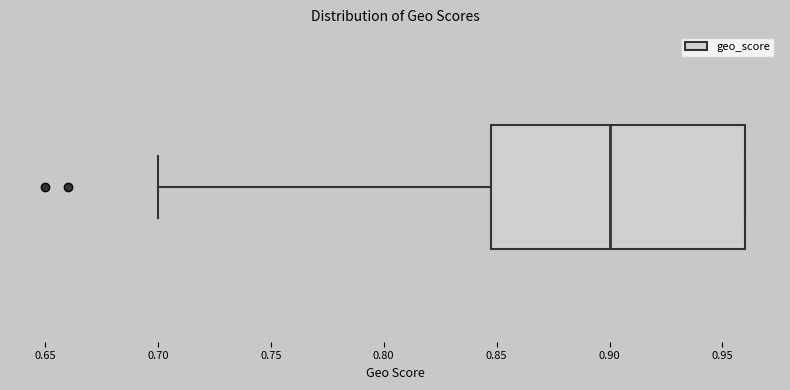

Where does the left whisker of the box end on the x-axis? The values are not printed on the chart, so give them approximately, as read against the axis.

0.70